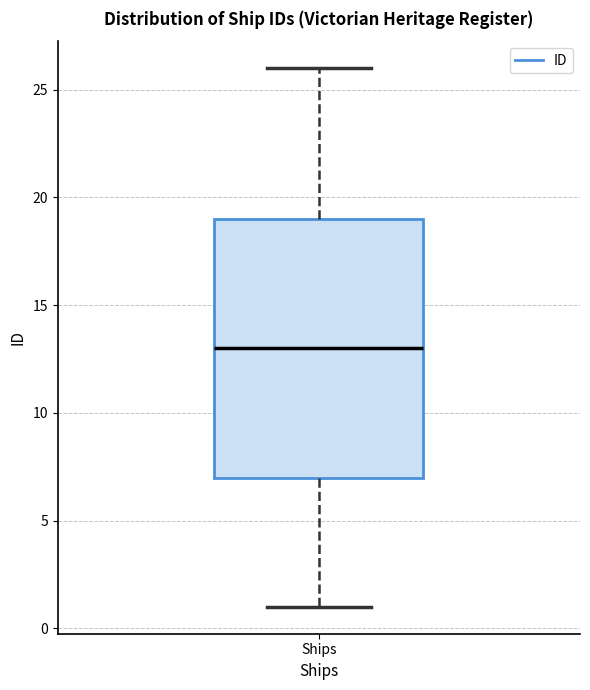

Where does the median line of the box for Ships sit on the y-axis? The values are not printed on the chart, so give them approximately, as read against the axis.

13